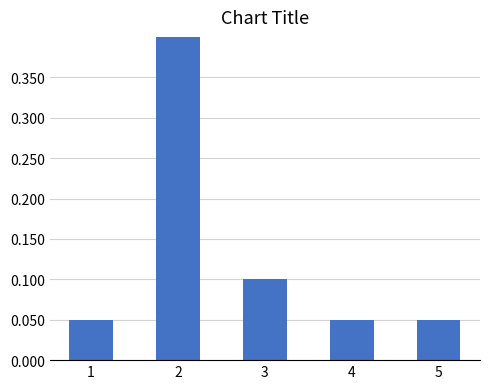

What is the sum of all values?

0.7